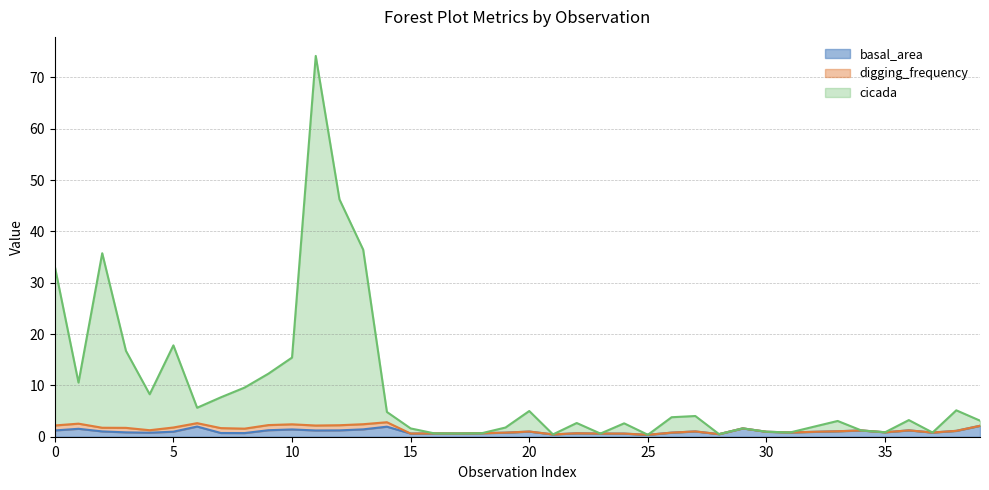

At which category does the chart reach its peak across all series?

11